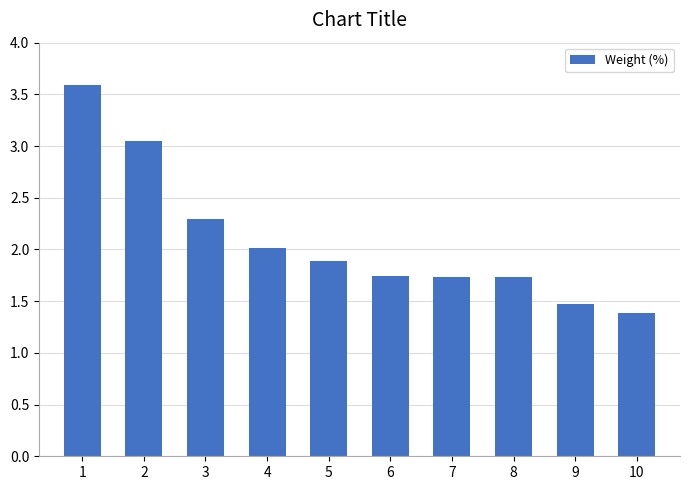

Which category has the highest value across all series?

1